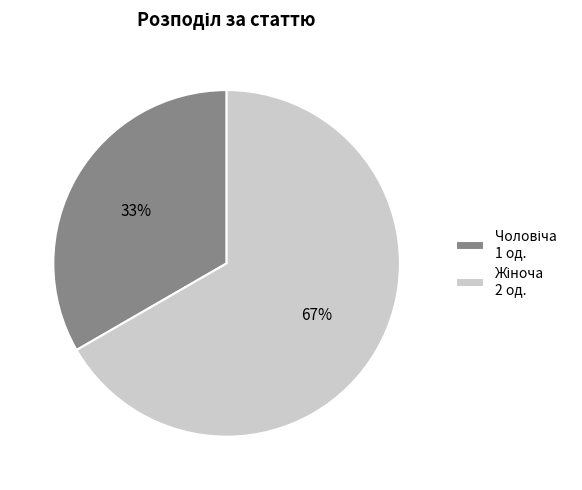

Does any single category account for the majority?

Yes